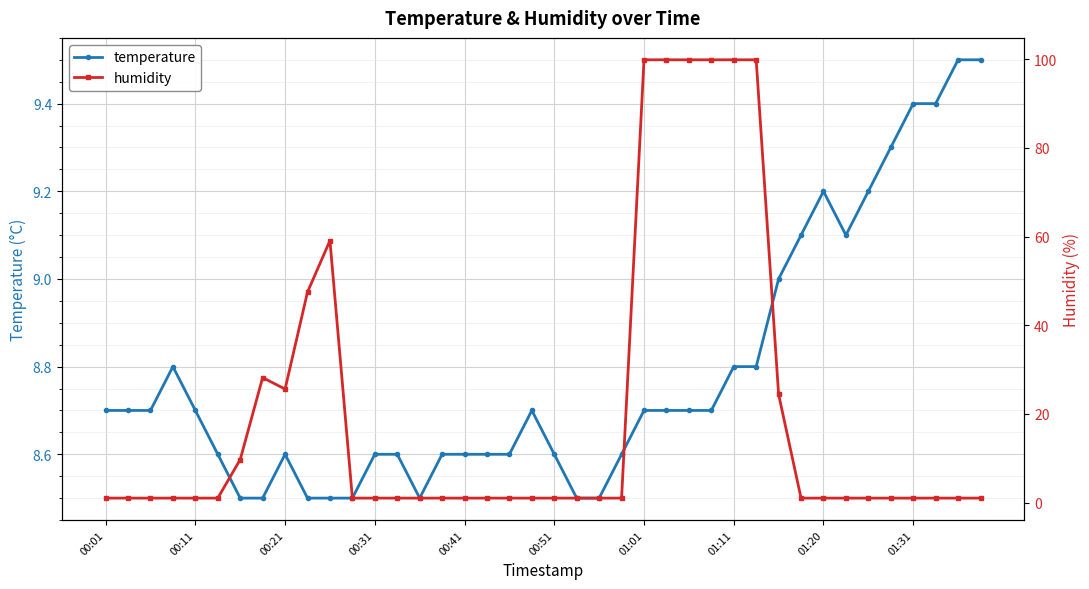

The humidity series shows 99.9 at 27. True or false?

True